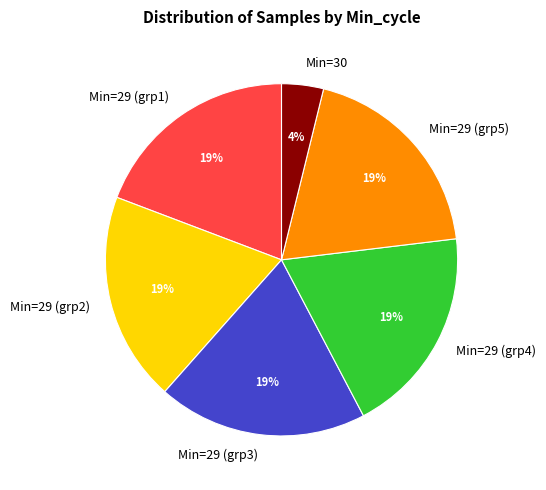

Is Min=29 (grp5) the majority of the pie?

No